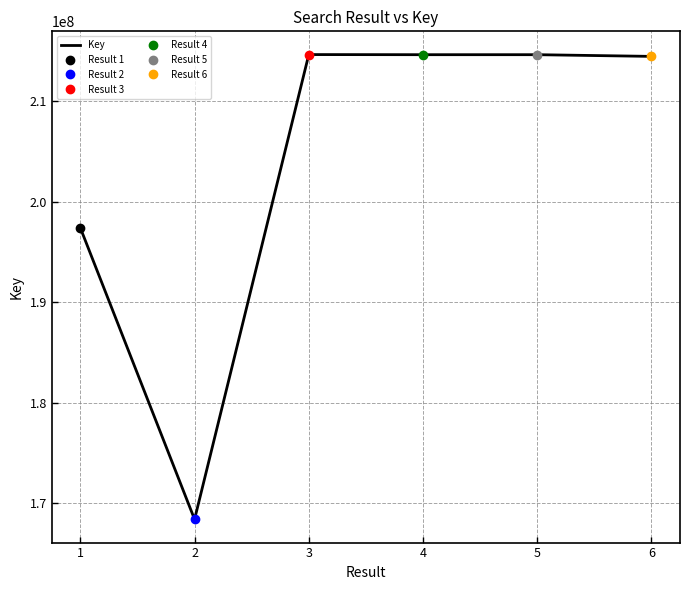

How many lines are shown in the chart?

1